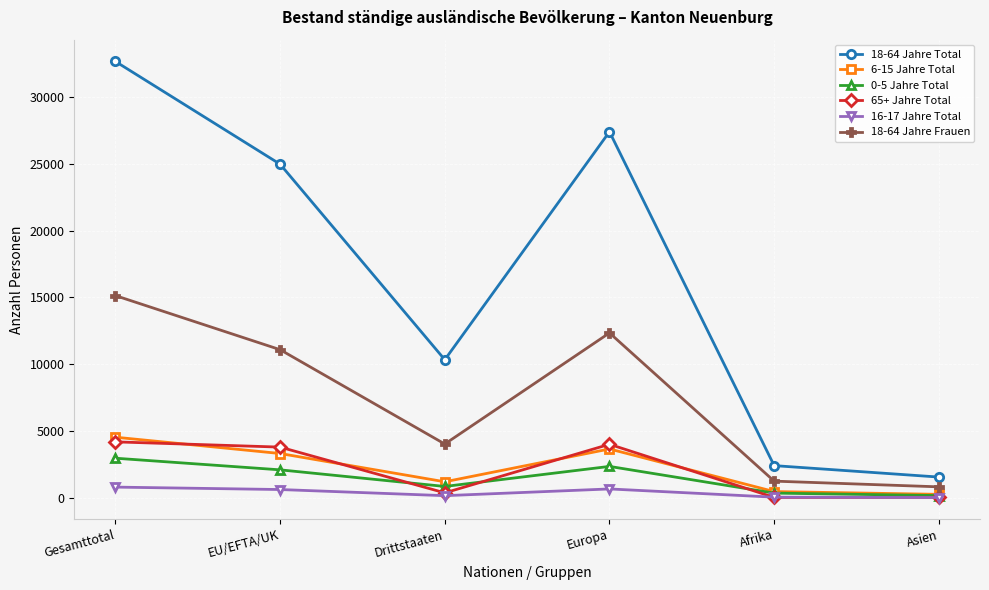

True or false: 0-5 Jahre Total and 18-64 Jahre Total intersect in this chart.

False